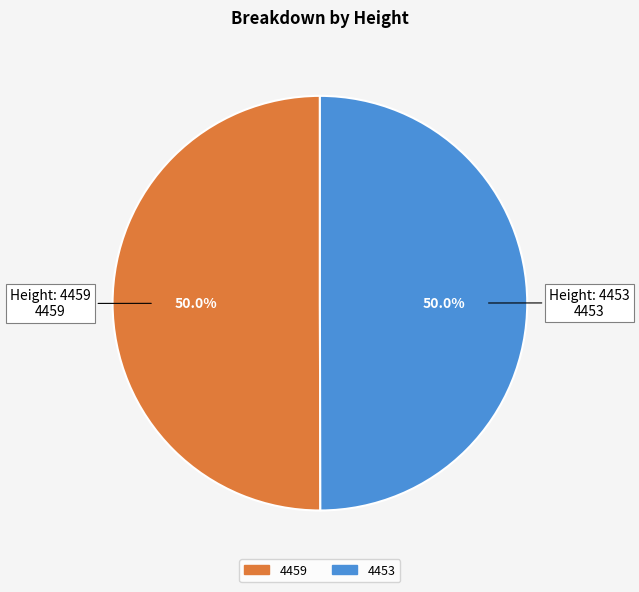

Approximately how many times larger is the value at 4453 compared to 4459?

1.0